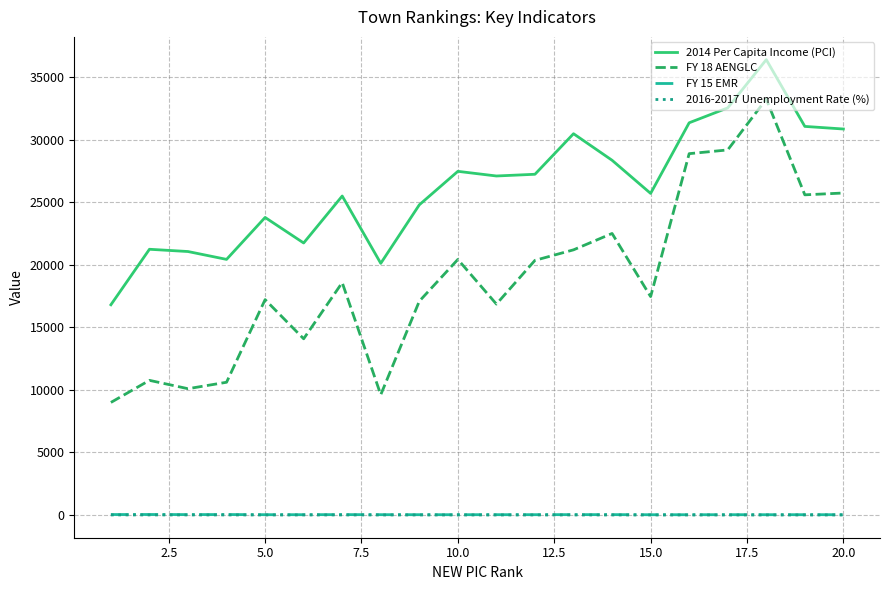

Which series has the largest total across all categories?

2014 Per Capita Income (PCI)